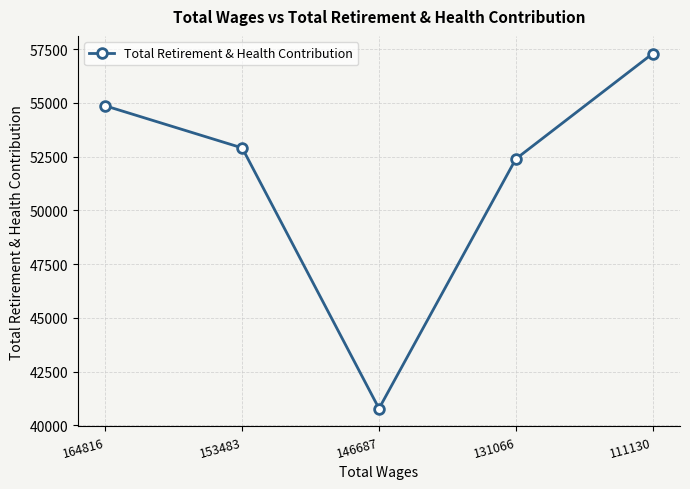

List the labels in order of value, smallest first.

146687, 131066, 153483, 164816, 111130